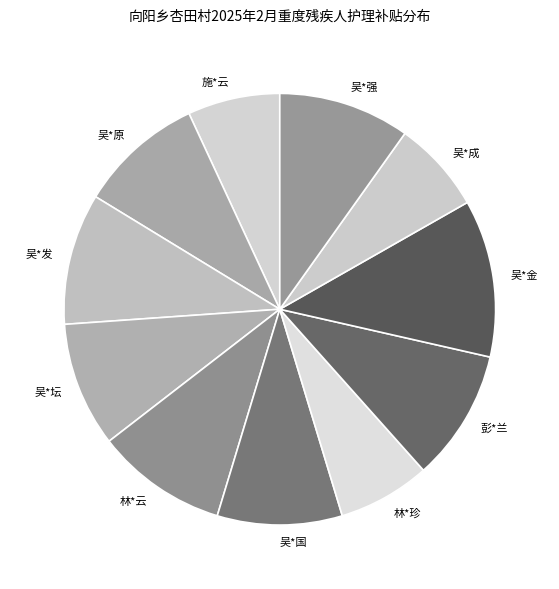

Does 吴*强 account for over 50% of the chart?

No